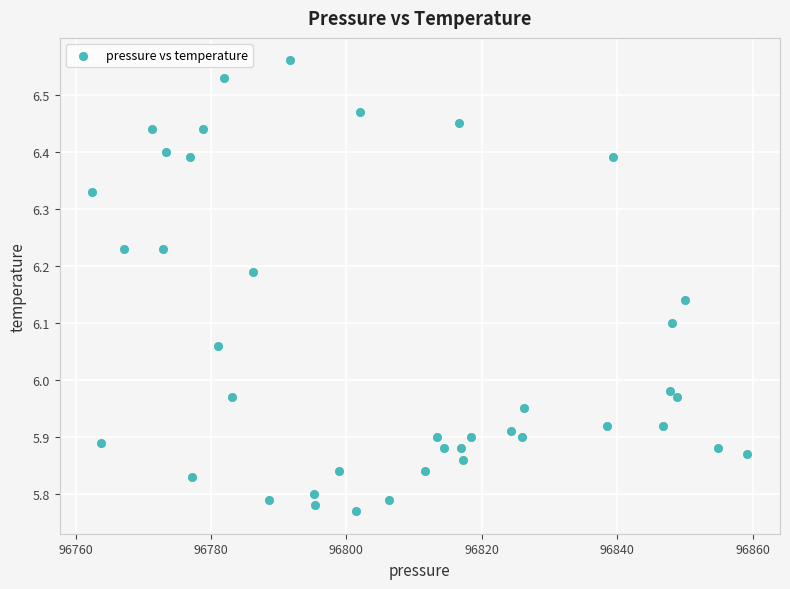

What is the range of Y values (max minus min)?

0.8